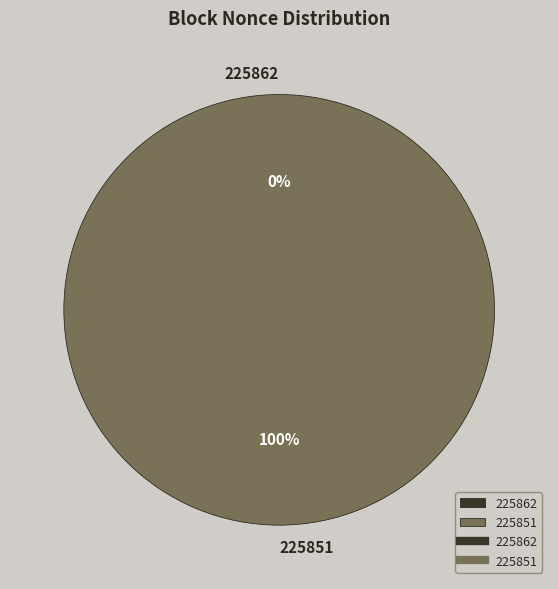

What portion of the pie excludes 225862?

100.0%